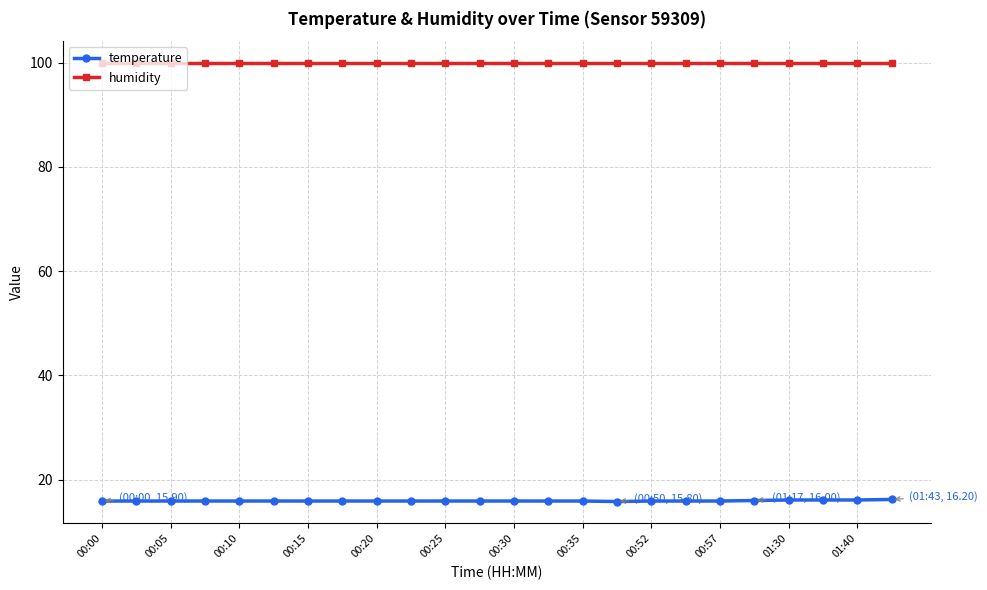

True or false: humidity and temperature cross at least once.

False